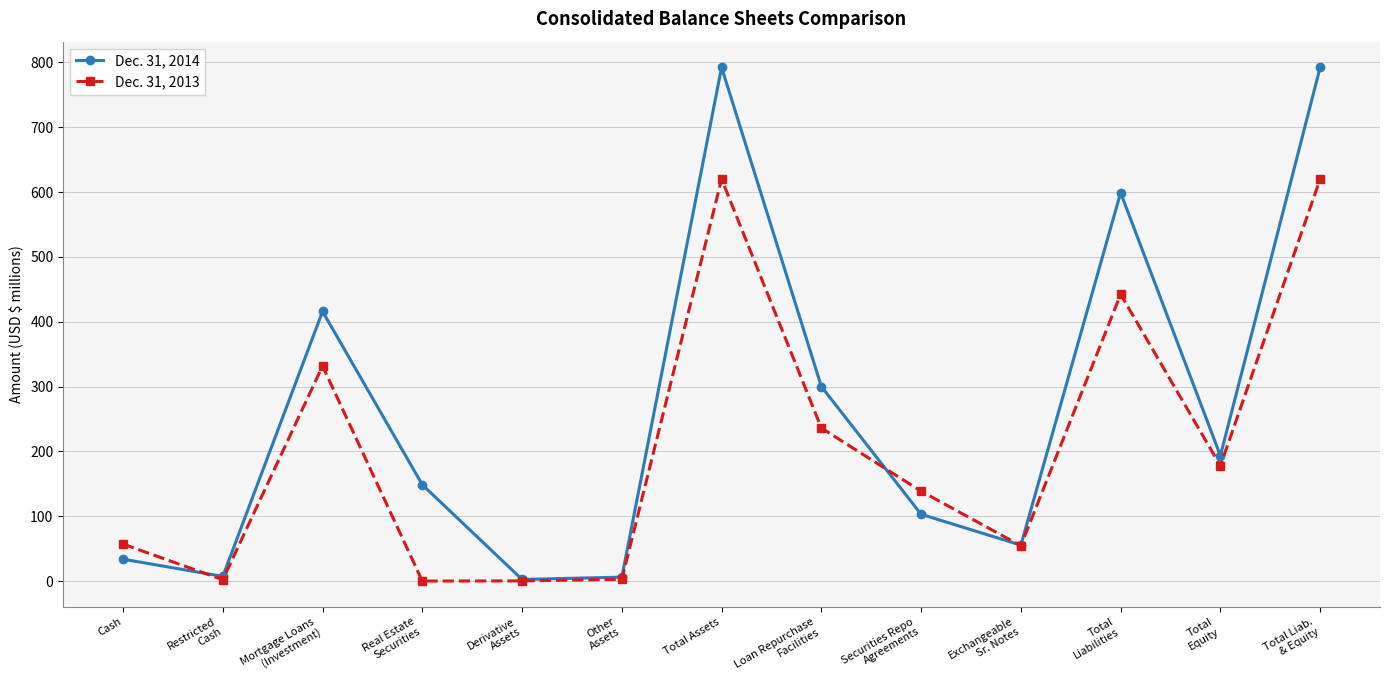

Does the chart have visible grid lines?

Yes